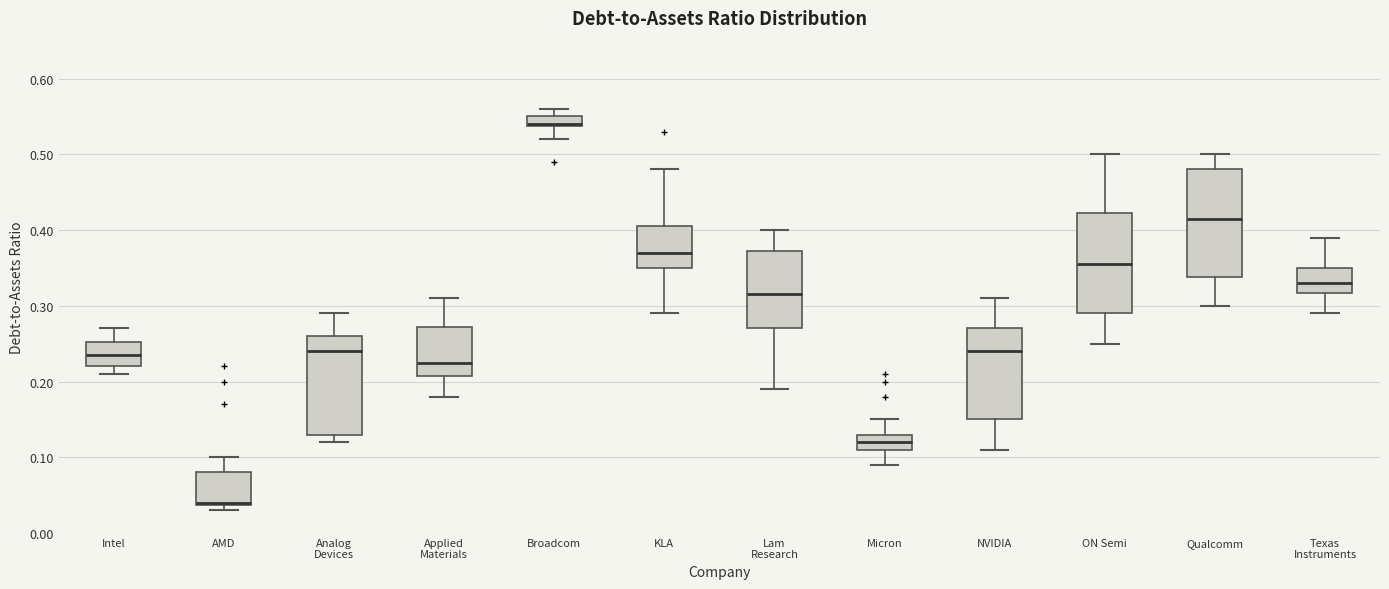

Where does the median line of the box for KLA sit on the y-axis? The values are not printed on the chart, so give them approximately, as read against the axis.

0.37